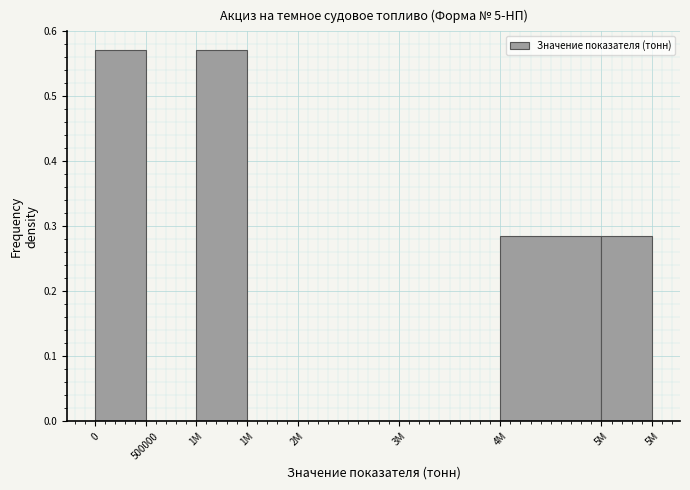

How many series are shown in this chart?

1